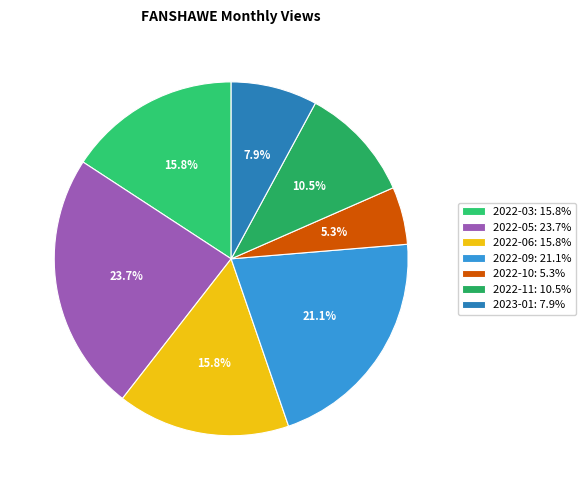

Is there a majority slice in this chart?

No